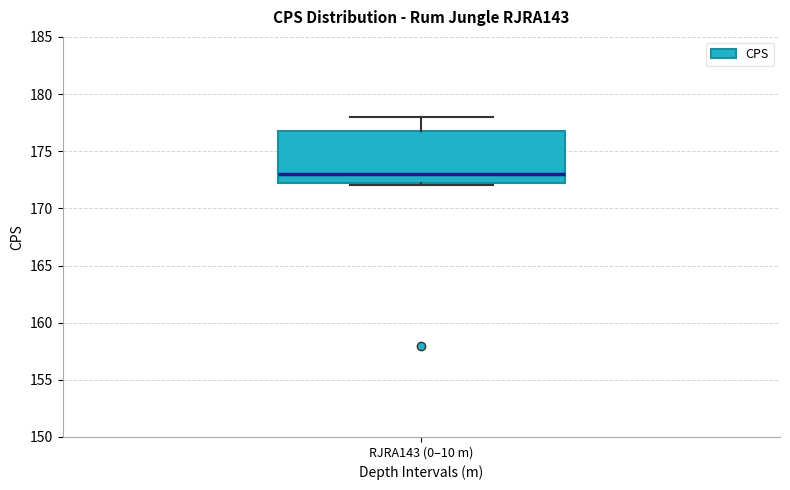

Read this box plot against the y-axis: the position of the median line, the range covered by the box, and the ends of both whiskers. The values are not printed on the chart, so give them approximately, as read against the axis.

median 173.0, box 172.5 to 177.0, whiskers 172.0 to 178.0